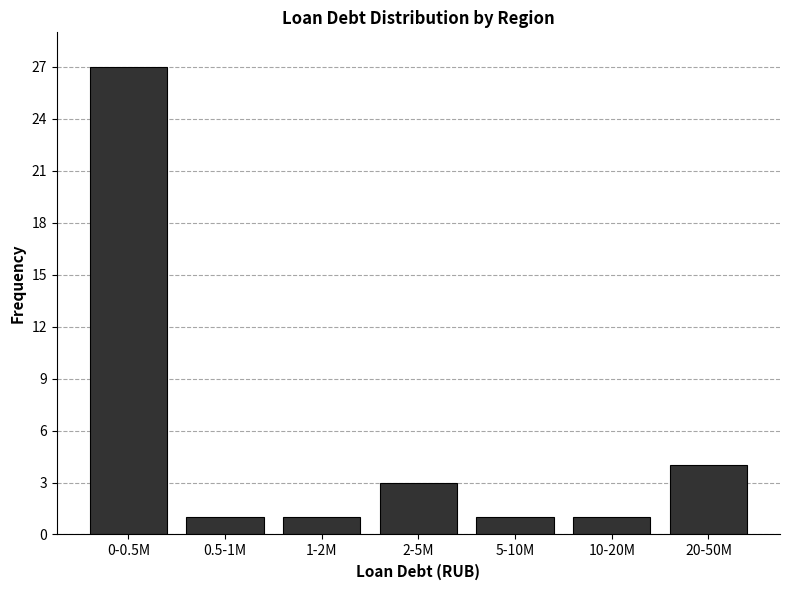

Reading left to right, extract all data points from this chart.

0-0.5M=27	0.5-1M=1	1-2M=1	2-5M=3	5-10M=1	10-20M=1	20-50M=4